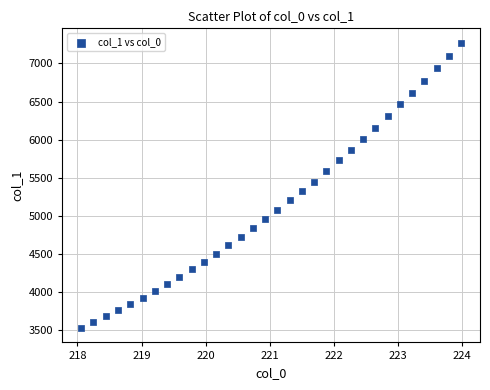

What is the range of Y values (max minus min)?

3748.8